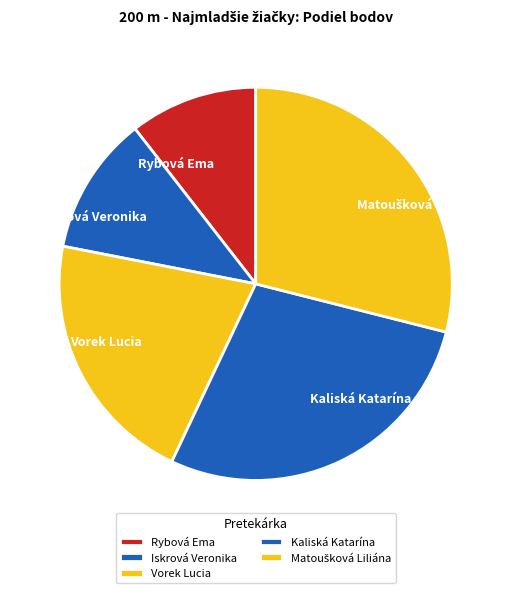

How many slices are in this pie chart?

5